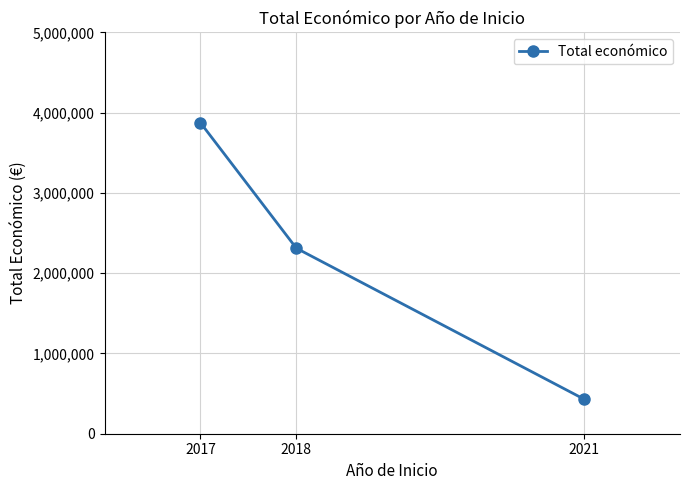

Which has a higher value, 2018 or 2017?

2017